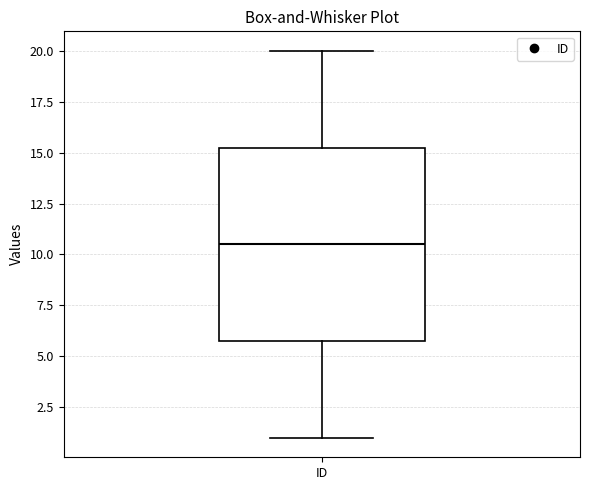

Read this box plot against the y-axis: the position of the median line, the range covered by the box, and the ends of both whiskers. The values are not printed on the chart, so give them approximately, as read against the axis.

median 10.5, box 6.0 to 15.5, whiskers 1.0 to 20.0